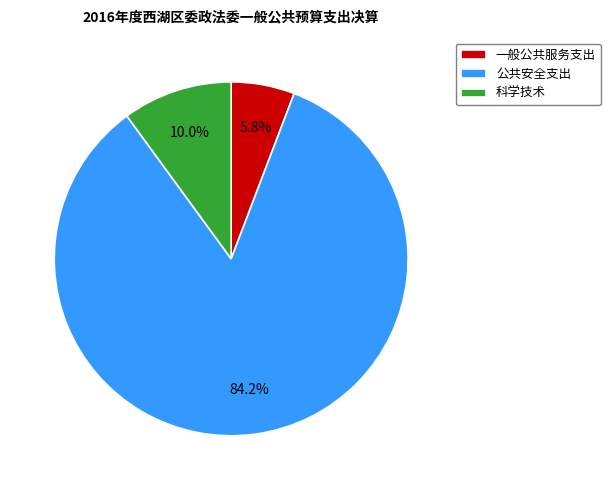

To the nearest percent, what percentage of the pie is 科学技术?

10%